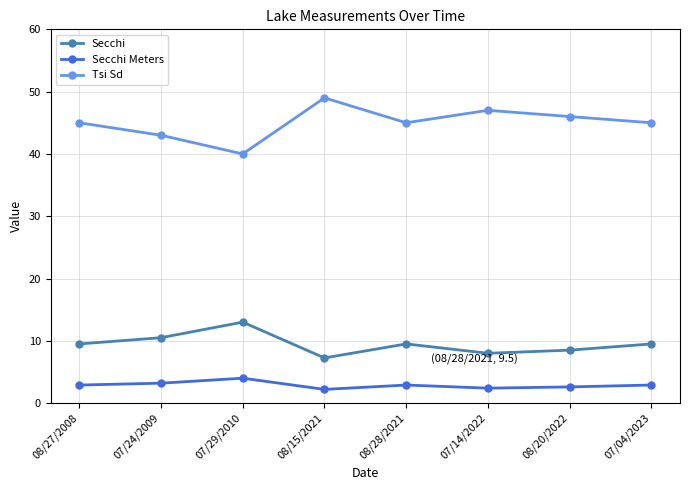

What is the spread (max minus min) of values at 07/24/2009?

39.8